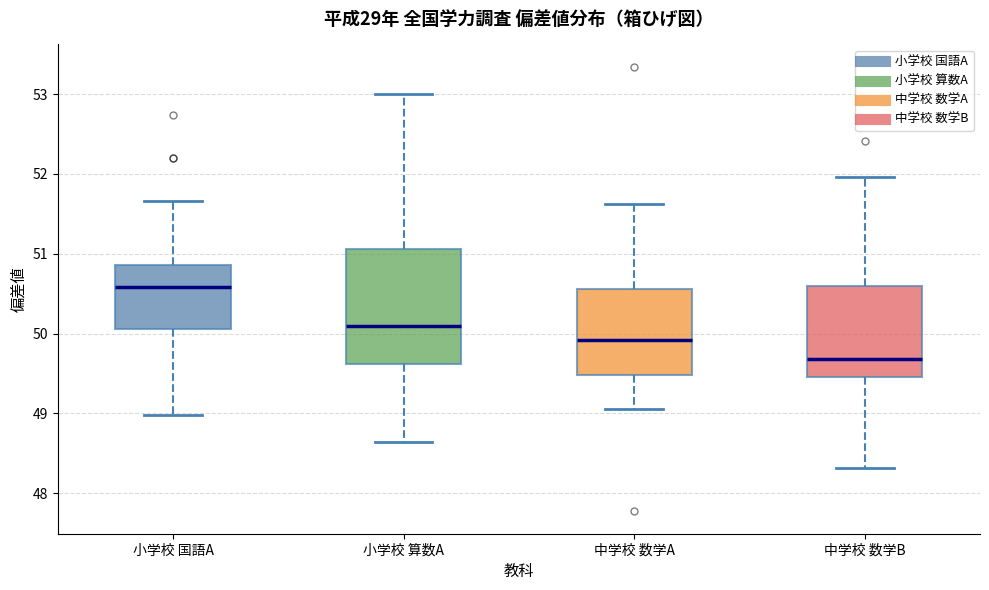

Reading left to right, transcribe this box plot: for each box, give where its median line is, the range the box spans, and where its two whiskers end, as read against the y-axis. The values are not printed on the chart, so give them approximately, as read against the axis.

小学校 国語A: median 50.6, box 50.1 to 50.9, whiskers 49.0 to 51.7
小学校 算数A: median 50.1, box 49.6 to 51.1, whiskers 48.6 to 53.0
中学校 数学A: median 49.9, box 49.5 to 50.6, whiskers 49.1 to 51.6
中学校 数学B: median 49.7, box 49.5 to 50.6, whiskers 48.3 to 52.0